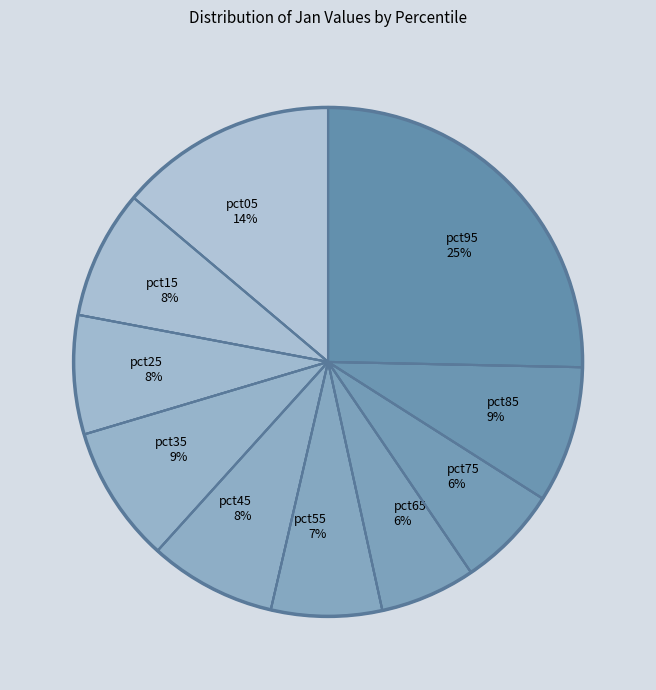

Which has a higher value, pct25 or pct65?

pct25